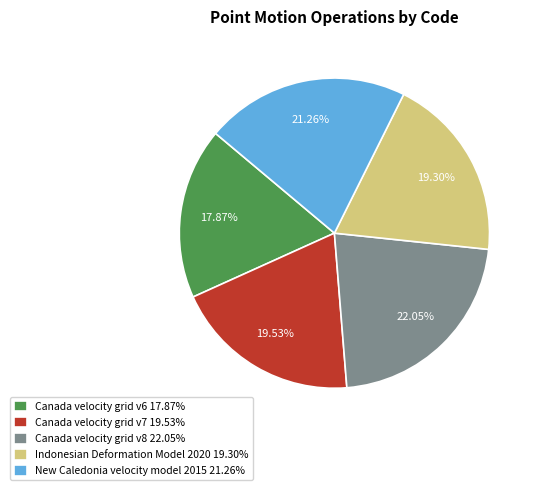

To the nearest percent, what is the difference between the Indonesian Deformation Model 2020 and Canada velocity grid v6 slice percentages?

1%